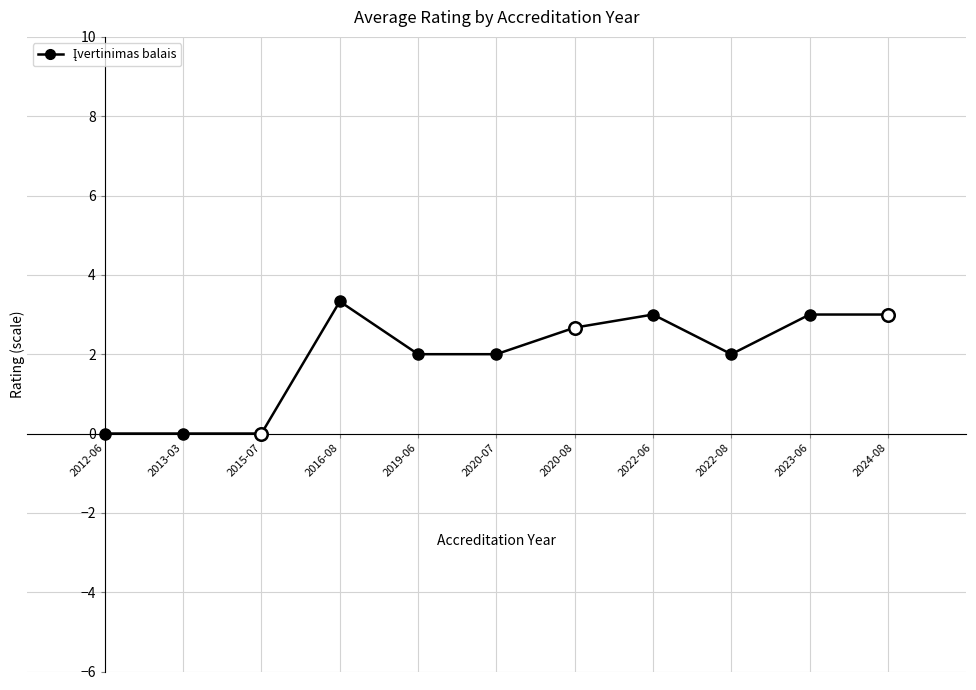

What position from the left is 2012-06?

1